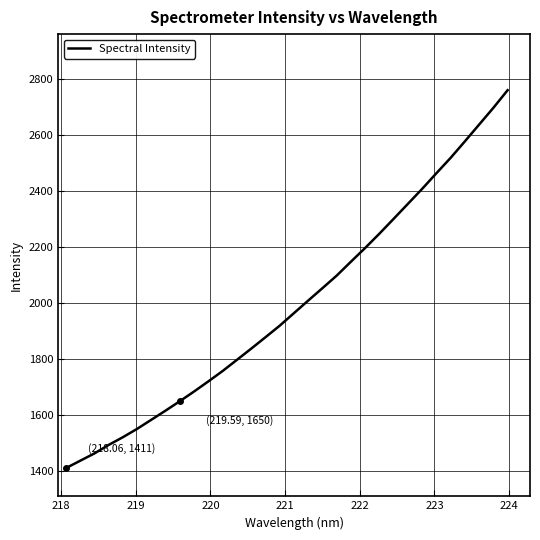

What is the minimum value shown in the chart?

1411.4